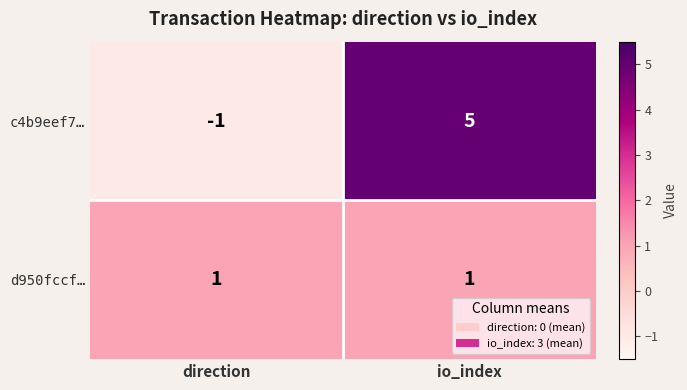

Between direction and io_index, which series saw the biggest shift?

c4b9eef7…